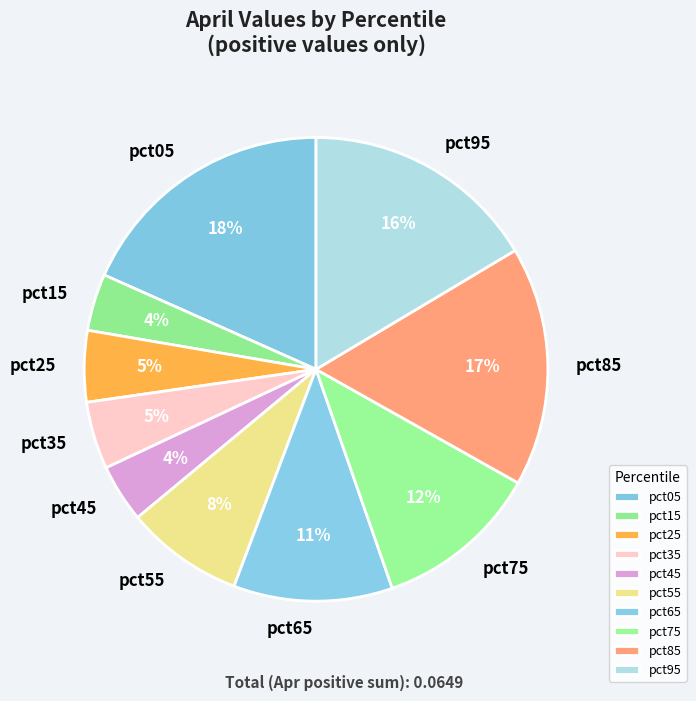

Does any single category account for the majority?

No